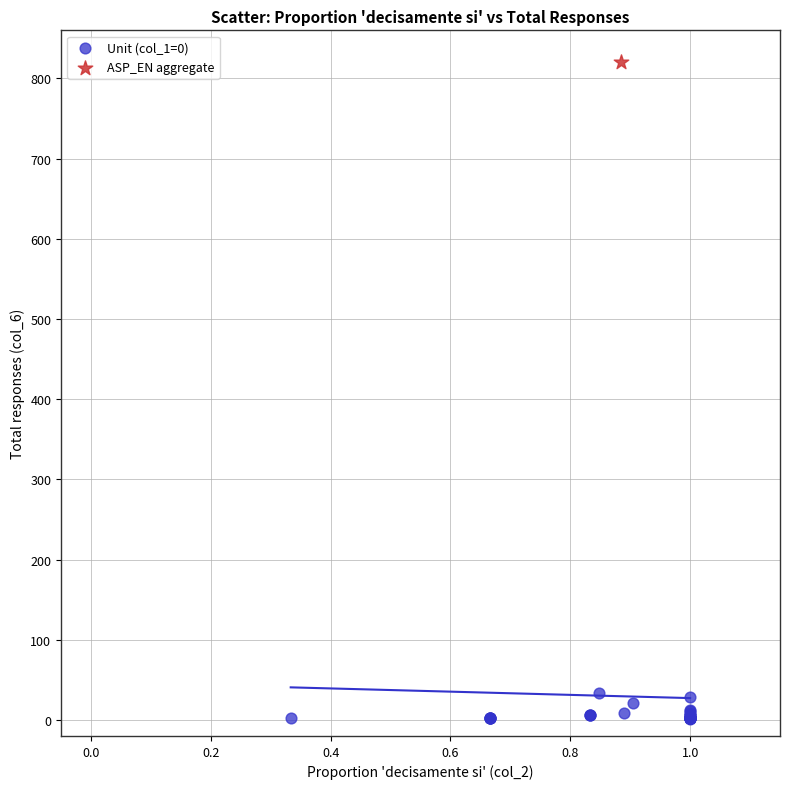

What are all the series names shown in the legend?

Unit (col_1=0), ASP_EN aggregate